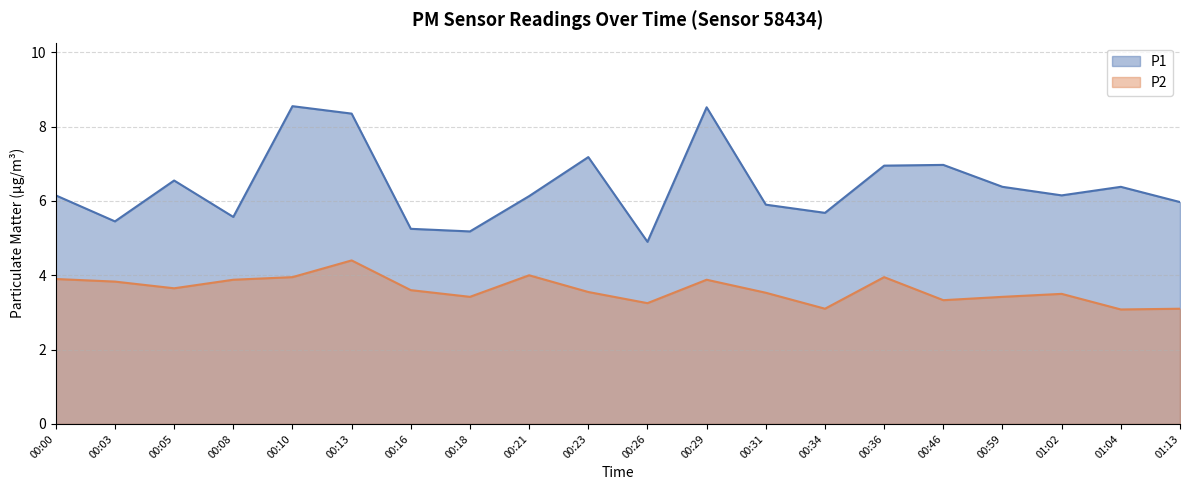

Reading left to right, transcribe all the data shown in this chart.

P1: 00:00=6.2	00:03=5.5	00:05=6.5	00:08=5.6	00:10=8.6	00:13=8.3	00:16=5.2	00:18=5.2	00:21=6.1	00:23=7.2	00:26=4.9	00:29=8.5	00:31=5.9	00:34=5.7	00:36=7.0	00:46=7.0	00:59=6.4	01:02=6.2	01:04=6.4	01:13=6.0
P2: 00:00=3.9	00:03=3.8	00:05=3.6	00:08=3.9	00:10=4.0	00:13=4.4	00:16=3.6	00:18=3.4	00:21=4.0	00:23=3.5	00:26=3.2	00:29=3.9	00:31=3.5	00:34=3.1	00:36=4.0	00:46=3.3	00:59=3.4	01:02=3.5	01:04=3.1	01:13=3.1